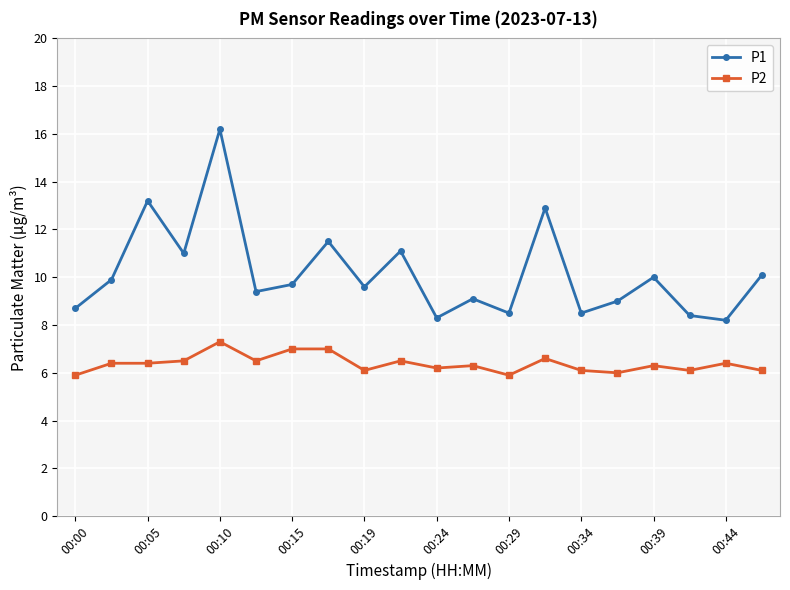

Reading left to right, transcribe all the data shown in this chart.

P1: 8.7	9.9	13.2	11.0	16.2	9.4	9.7	11.5	9.6	11.1	8.3	9.1	8.5	12.9	8.5	9.0	10.0	8.4	8.2	10.1
P2: 5.9	6.4	6.4	6.5	7.3	6.5	7.0	7.0	6.1	6.5	6.2	6.3	5.9	6.6	6.1	6.0	6.3	6.1	6.4	6.1